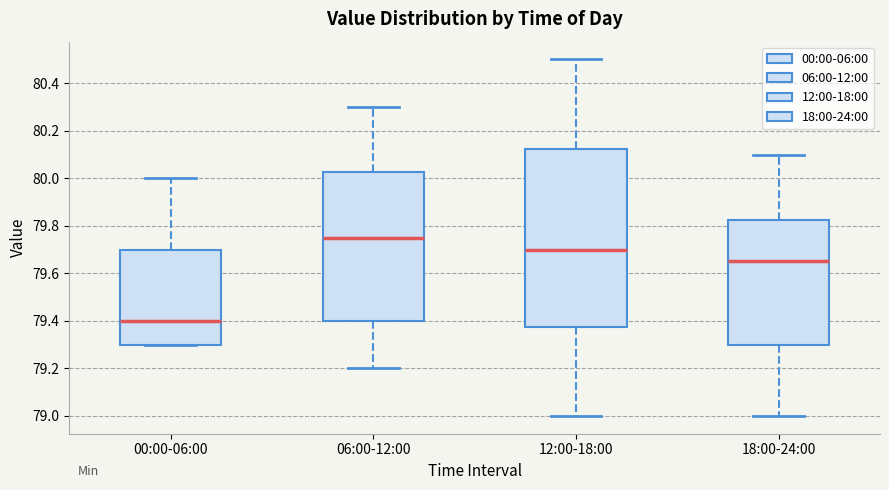

Which box is the tallest, from its lower edge to its upper edge?

12:00-18:00